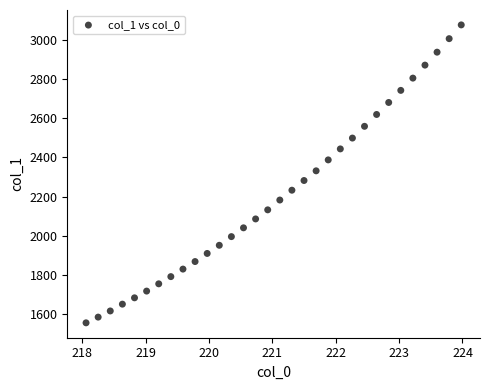

What is the range of Y values (max minus min)?

1523.6